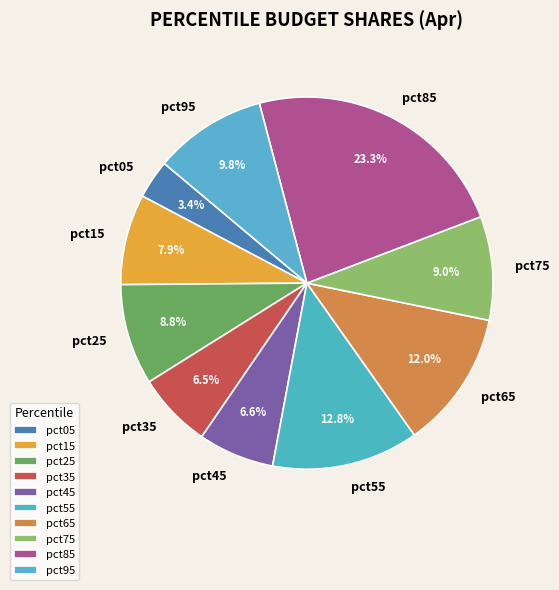

What percentage is the pct15 slice, to the nearest percent?

8%